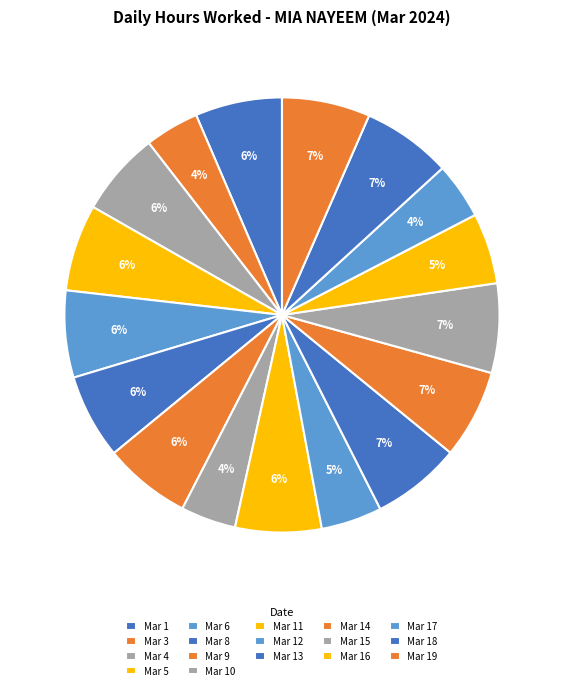

How many slices are in this pie chart?

17